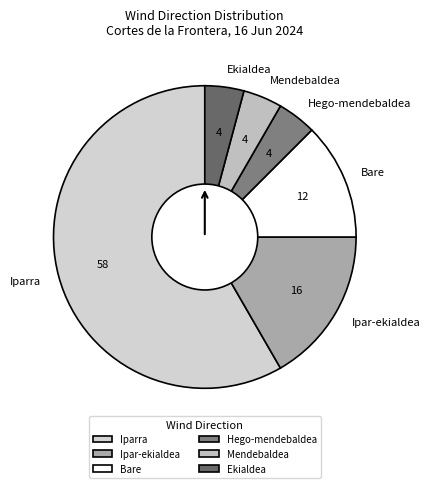

Which slice represents more than half of the pie?

Iparra